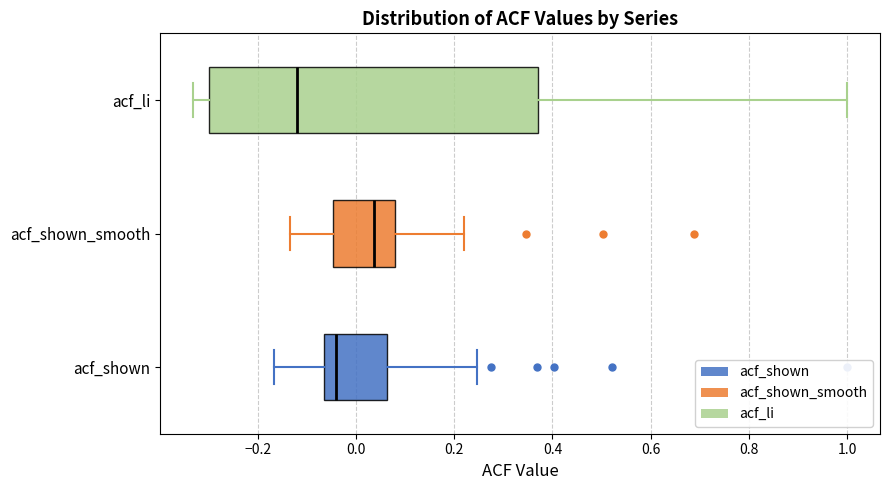

Which box is the widest, from its left edge to its right edge?

acf_li